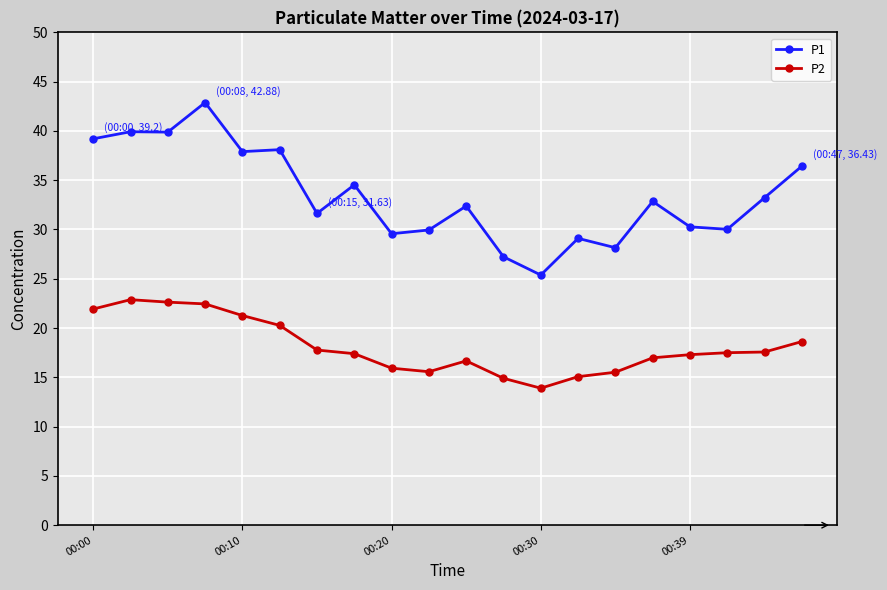

Which series has the largest range (max minus min)?

P1